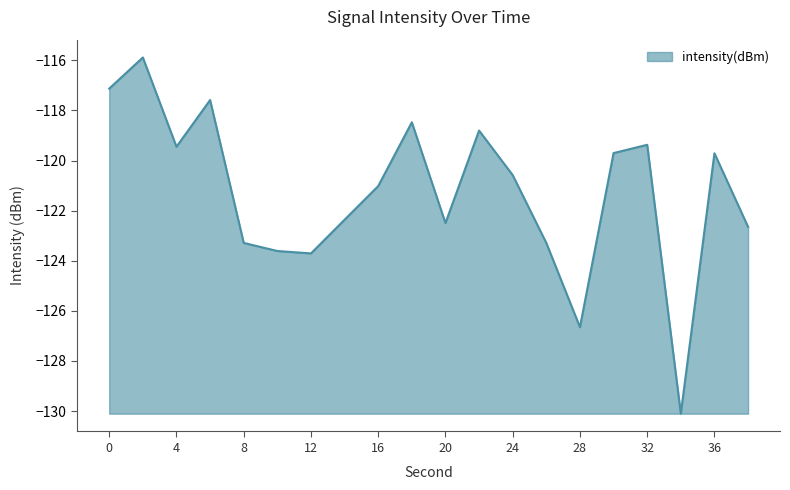

What is the difference between the maximum and minimum values?

14.2